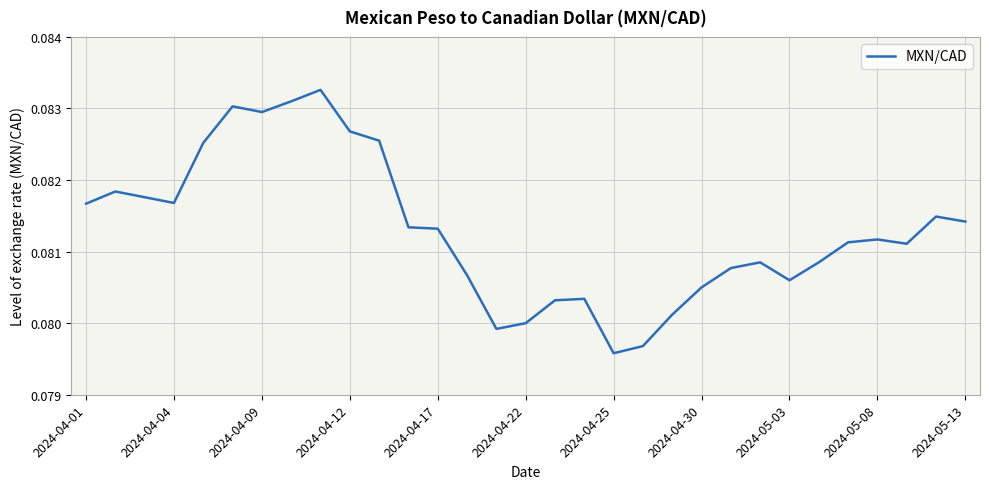

At which category does the chart reach its minimum across all series?

2024-04-25